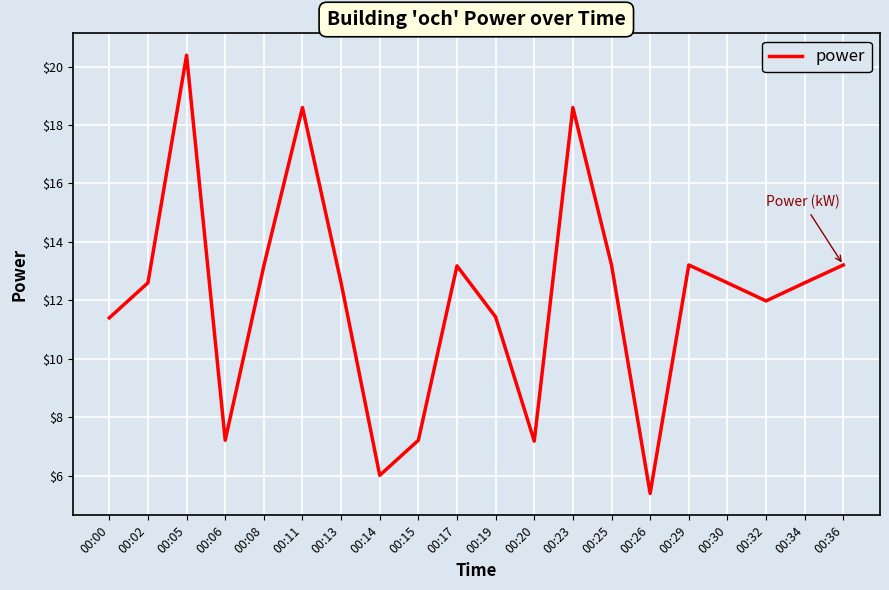

Which label corresponds to the smallest value in the chart?

00:26